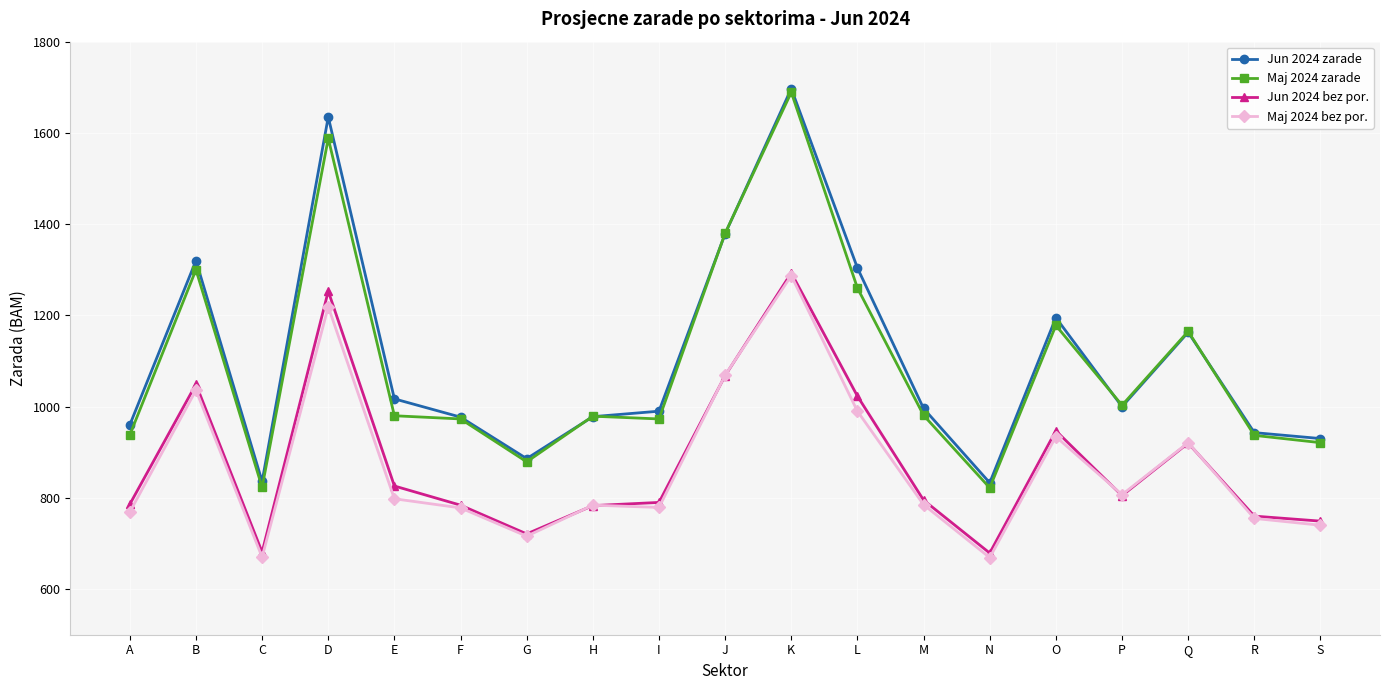

True or false: Maj 2024 zarade and Maj 2024 bez por. intersect in this chart.

False